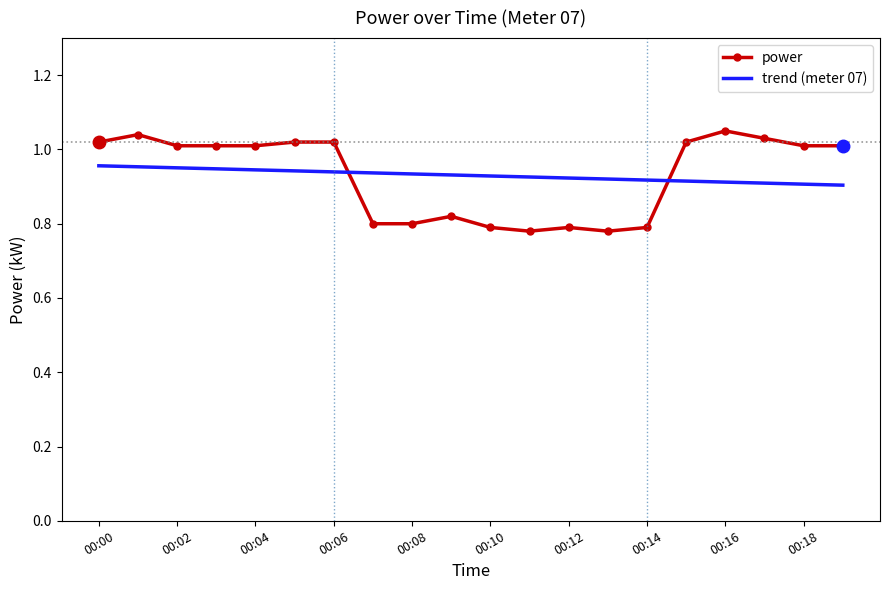

Which series has the largest range (max minus min)?

power